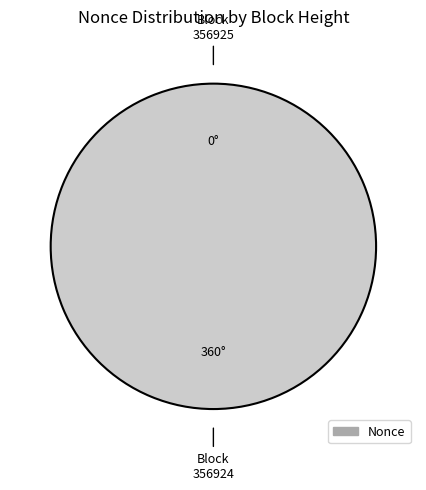

Does 356925 account for over 50% of the chart?

No